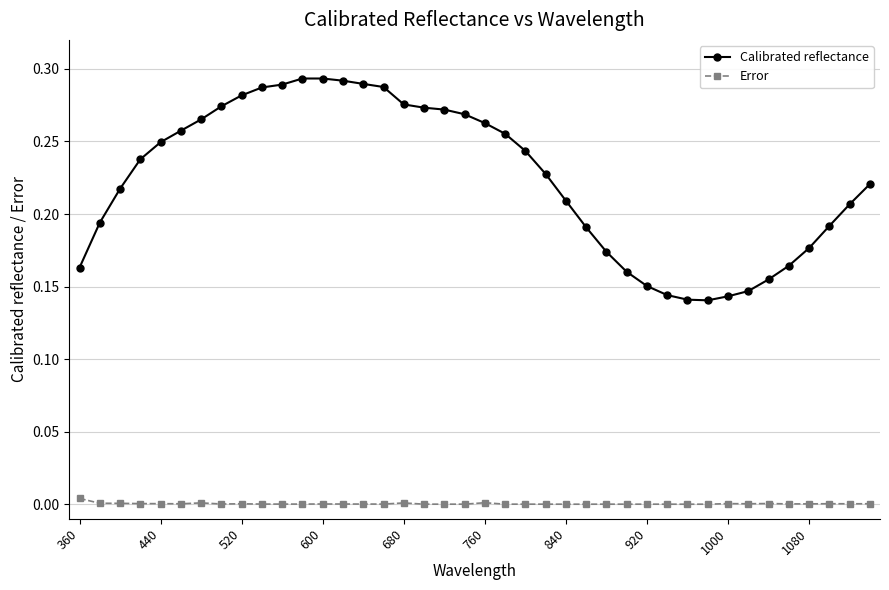

True or false: Error and Calibrated reflectance cross at least once.

False